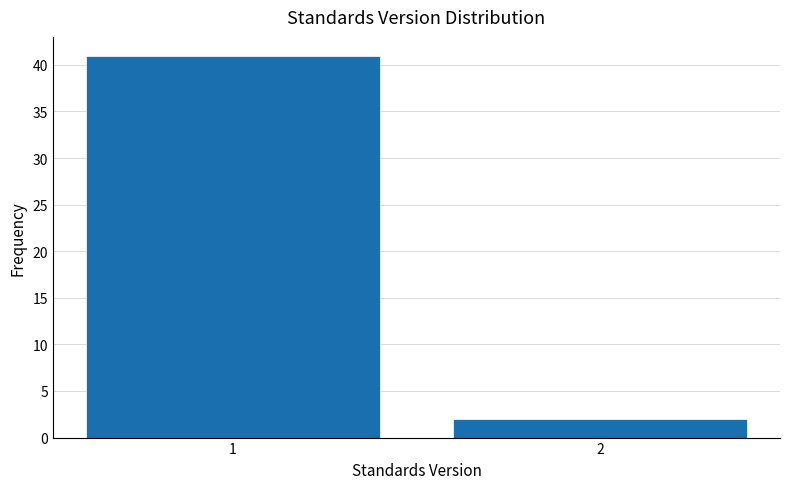

Reading left to right, what are all the values shown in this chart?

41	2